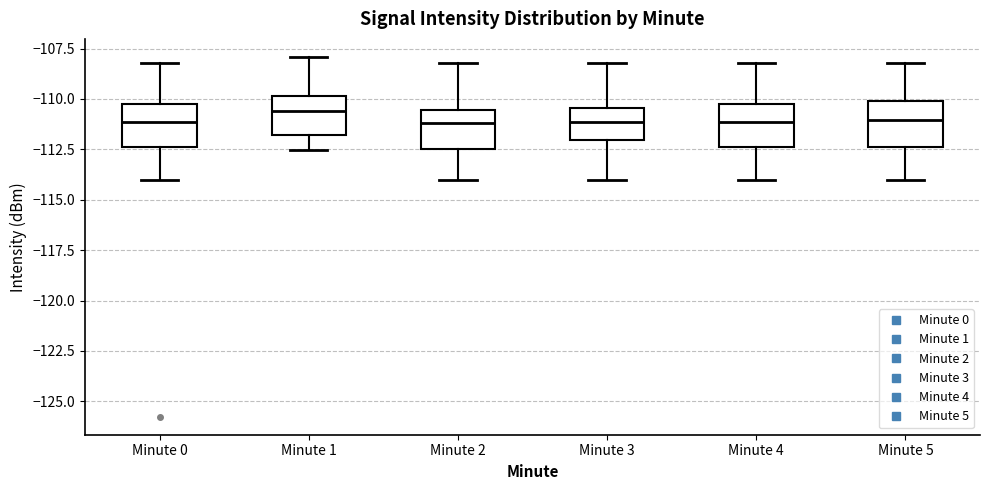

Where does the upper whisker of the box for Minute 4 end on the y-axis? The values are not printed on the chart, so give them approximately, as read against the axis.

-108.0